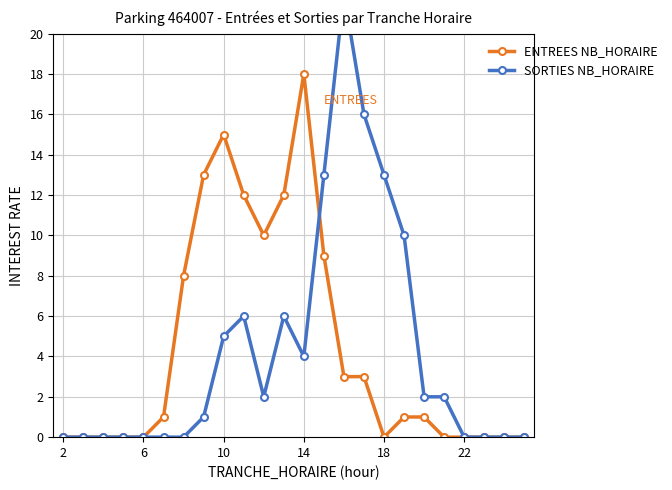

Which category has the highest value in the ENTREES NB_HORAIRE series?

14